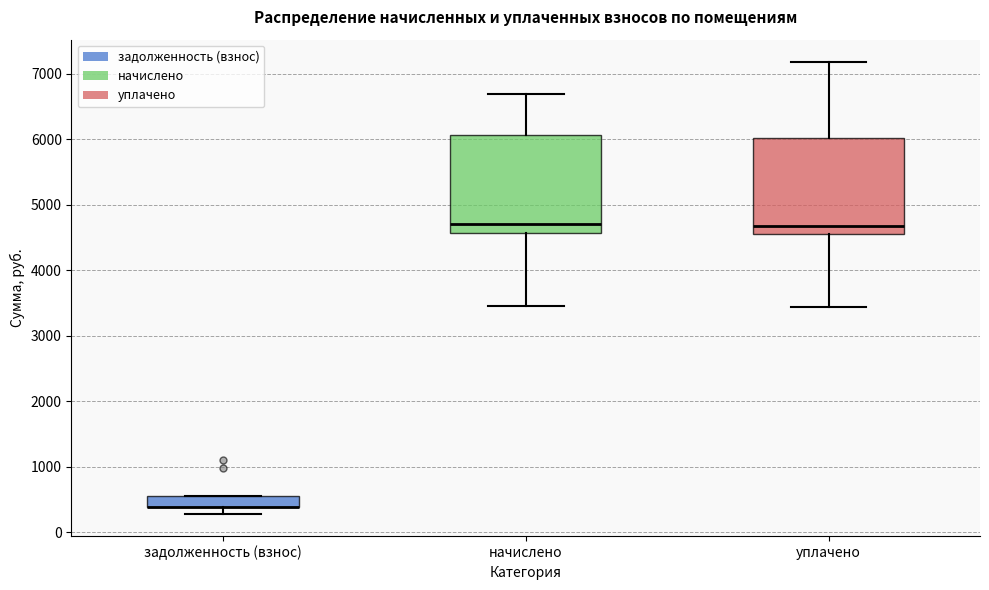

Reading left to right, read every box against the y-axis: the position of its median line, the range the box covers, and the ends of its whiskers. The values are not printed on the chart, so give them approximately, as read against the axis.

задолженность (взнос): median 400 (drawn on the box's lower edge), box 400 to 600, whiskers 300 to 600
начислено: median 4700, box 4600 to 6100, whiskers 3500 to 6700
уплачено: median 4700, box 4600 to 6000, whiskers 3400 to 7200